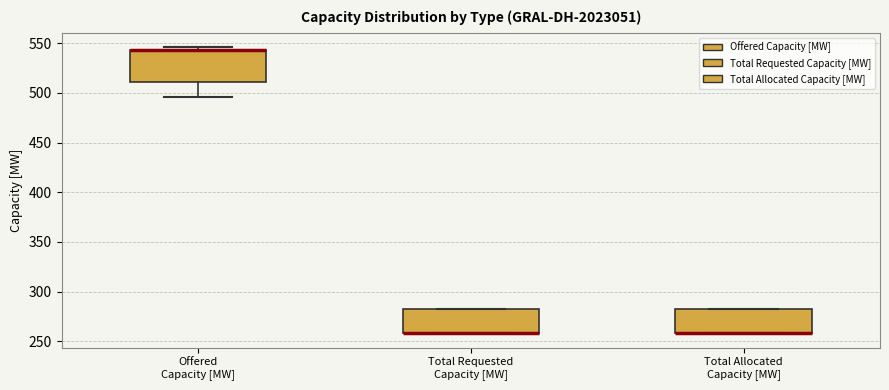

Reading left to right, transcribe this box plot: for each box, give where its median line is, the range the box spans, and where its two whiskers end, as read against the y-axis. The values are not printed on the chart, so give them approximately, as read against the axis.

Offered Capacity [MW]: median 545 (drawn on the box's upper edge), box 510 to 545, whiskers 495 to 545 (just above the box's upper edge)
Total Requested Capacity [MW]: median 260 (drawn on the box's lower edge), box 260 to 285, whiskers 260 to 285
Total Allocated Capacity [MW]: median 260 (drawn on the box's lower edge), box 260 to 285, whiskers 260 to 285